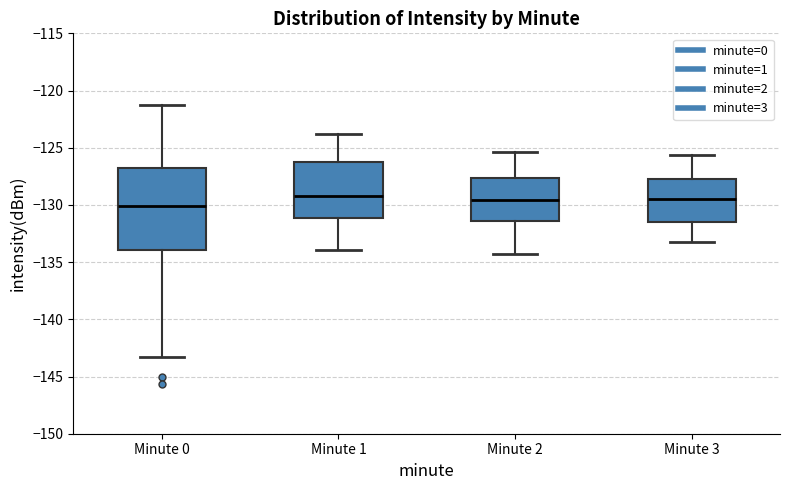

Which box is the tallest, from its lower edge to its upper edge?

Minute 0